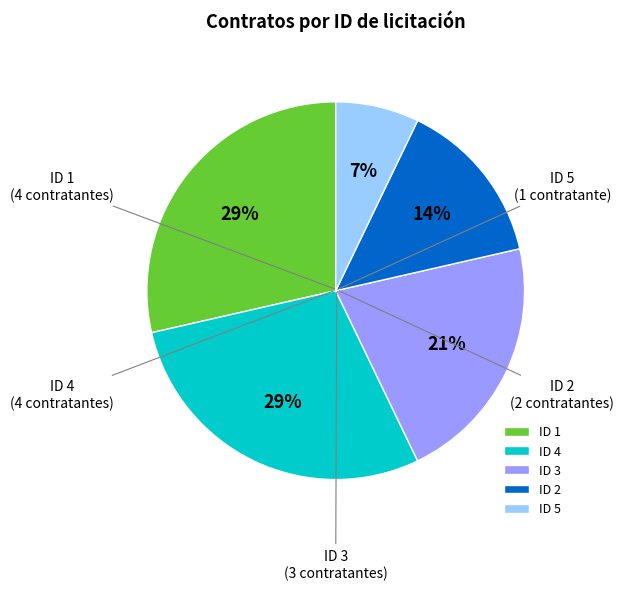

Is ID 4 the majority of the pie?

No